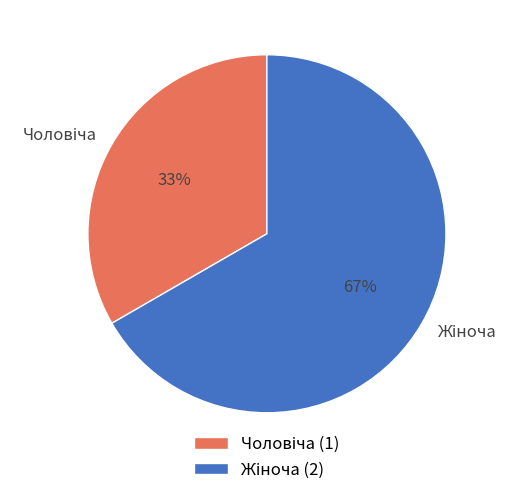

Is there any slice that represents more than half of the pie?

Yes